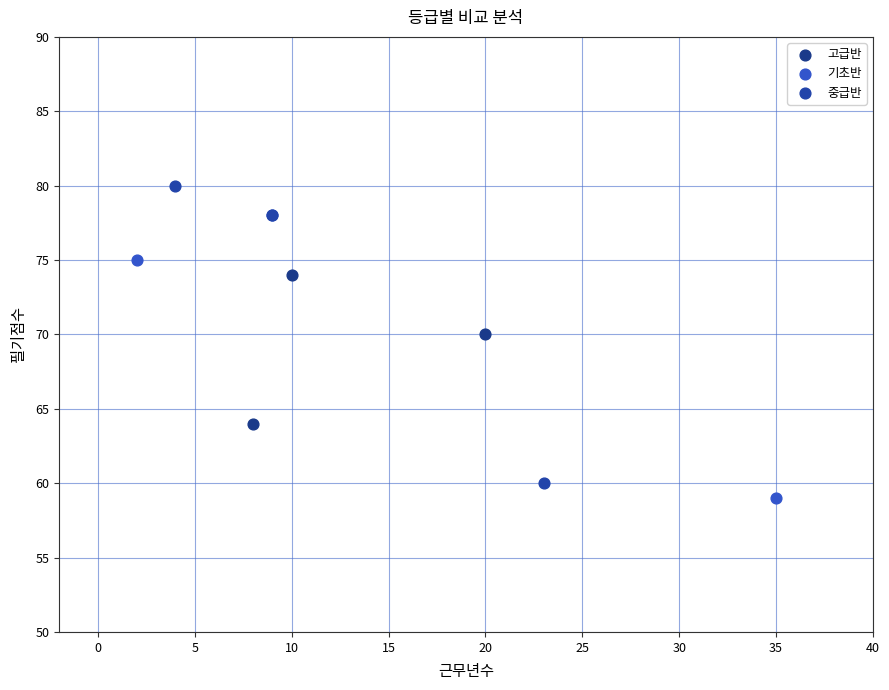

Which series has the widest spread of Y values?

중급반